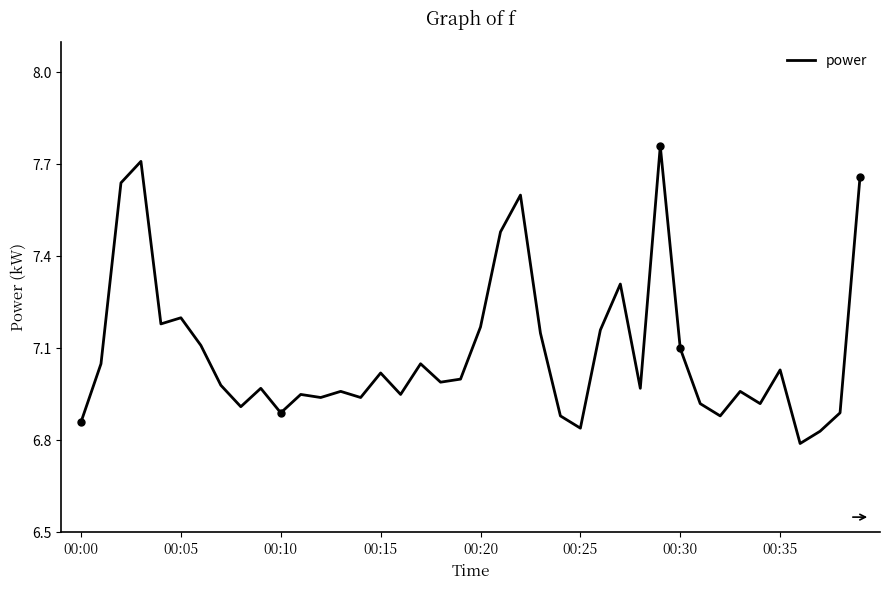

Is this an area chart (filled region under the line)?

No